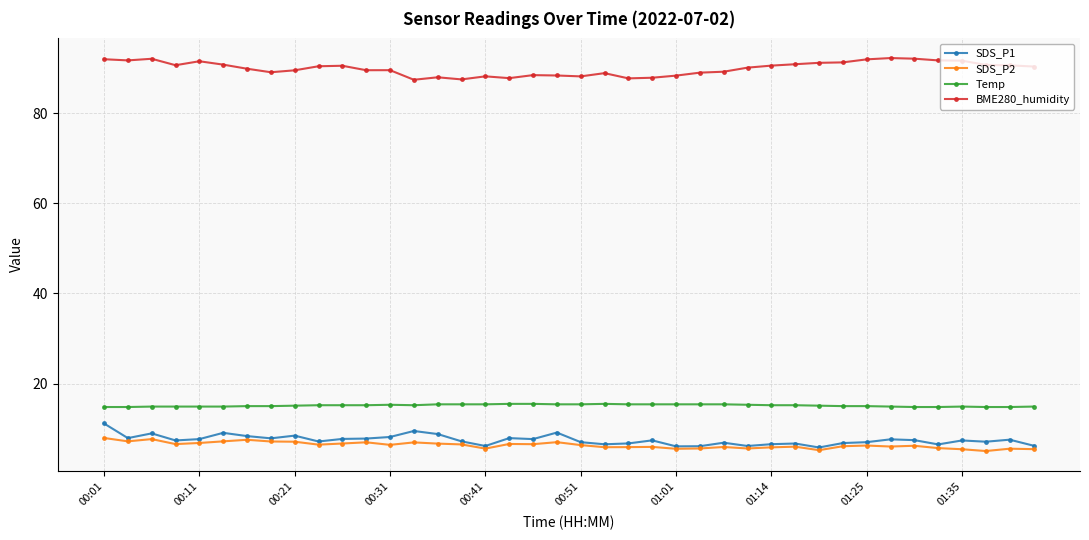

At how many categories does at least one series exceed 60?

40